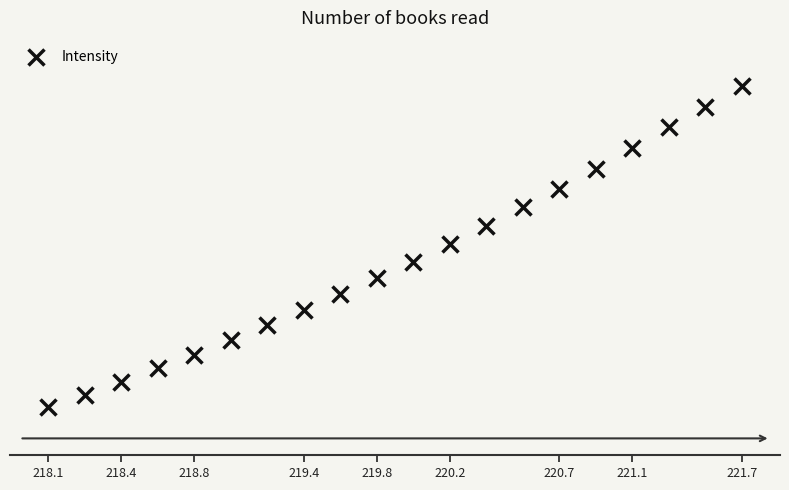

Is this an area chart (filled region under the line)?

No